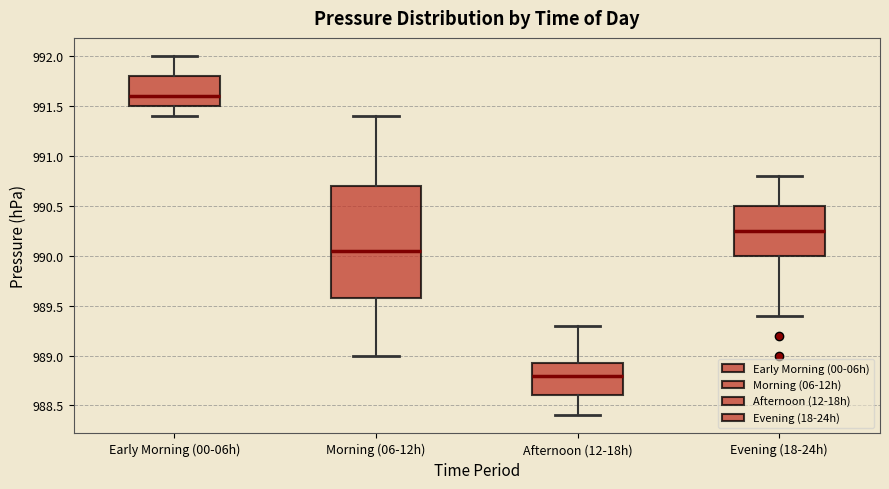

Which box is the tallest, from its lower edge to its upper edge?

Morning (06-12h)